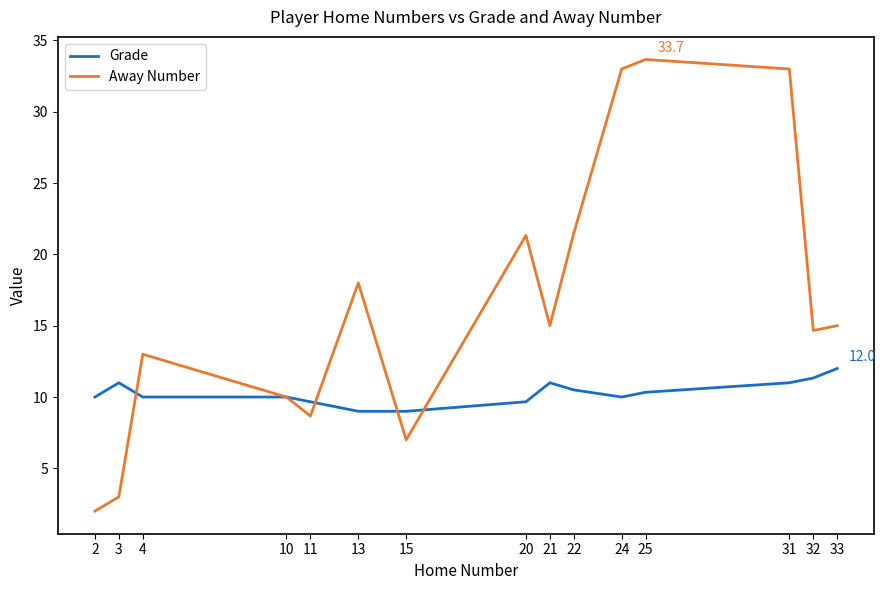

Does the chart have visible grid lines?

No